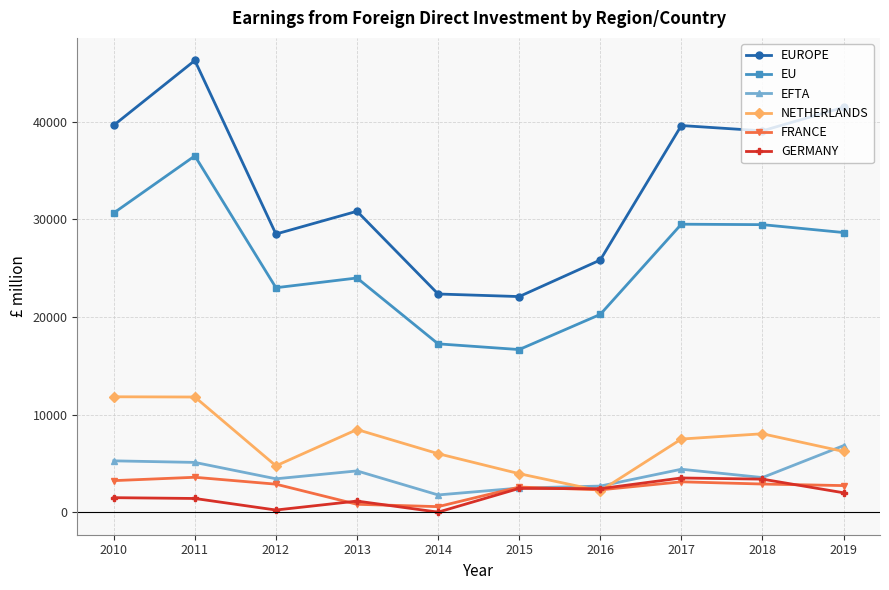

At how many categories does at least one series exceed 12523?

10